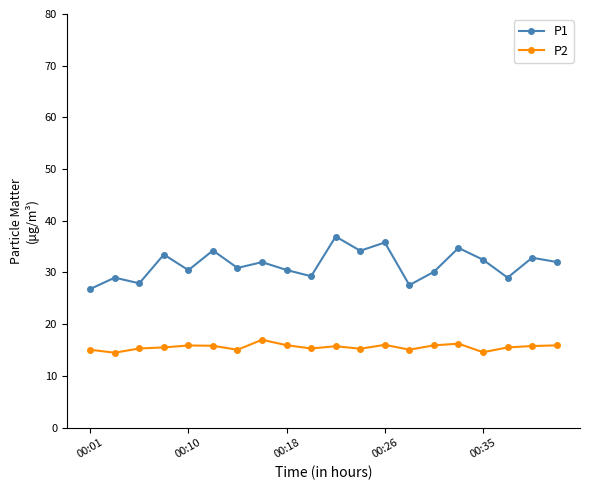

What is the maximum value for P1?

37.0